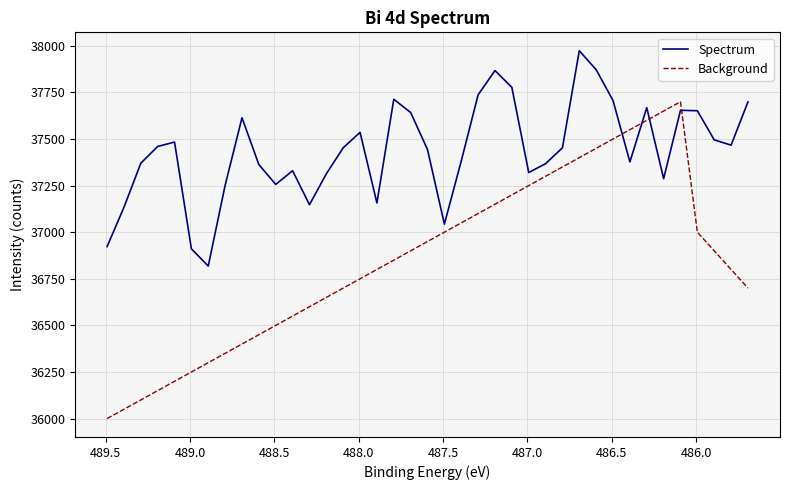

What is the difference between the maximum and second lowest values in the Spectrum series?

1062.9